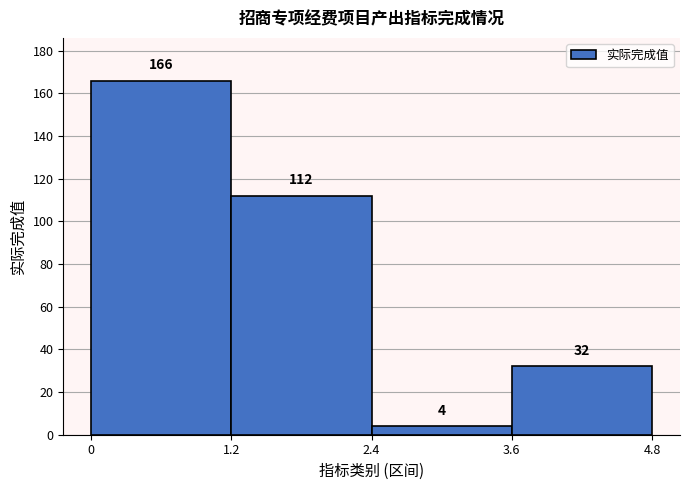

Reading left to right, list every bar in this chart as the range it spans on the x-axis followed by its height.

0 to 1.2: 166
1.2 to 2.4: 112
2.4 to 3.6: 4
3.6 to 4.8: 32